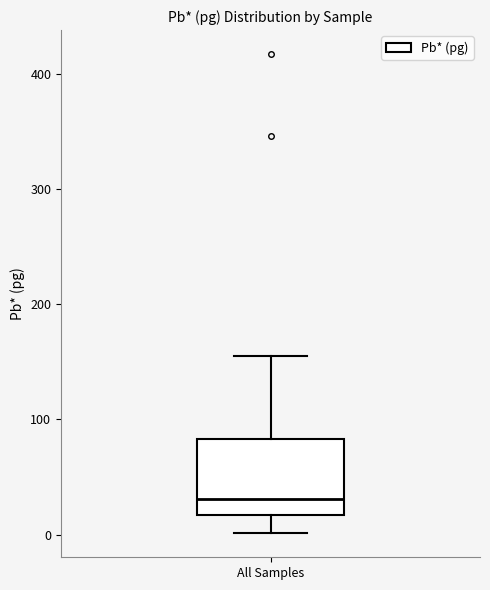

Transcribe this box plot: give where the median line is, the range the box spans, and where the two whiskers end, as read against the y-axis. The values are not printed on the chart, so give them approximately, as read against the axis.

median 30, box 20 to 80, whiskers 0 to 160